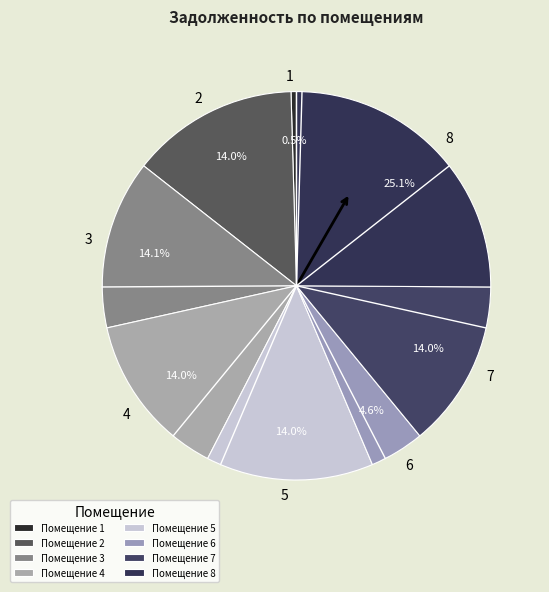

Which category has the smallest portion of the pie?

1